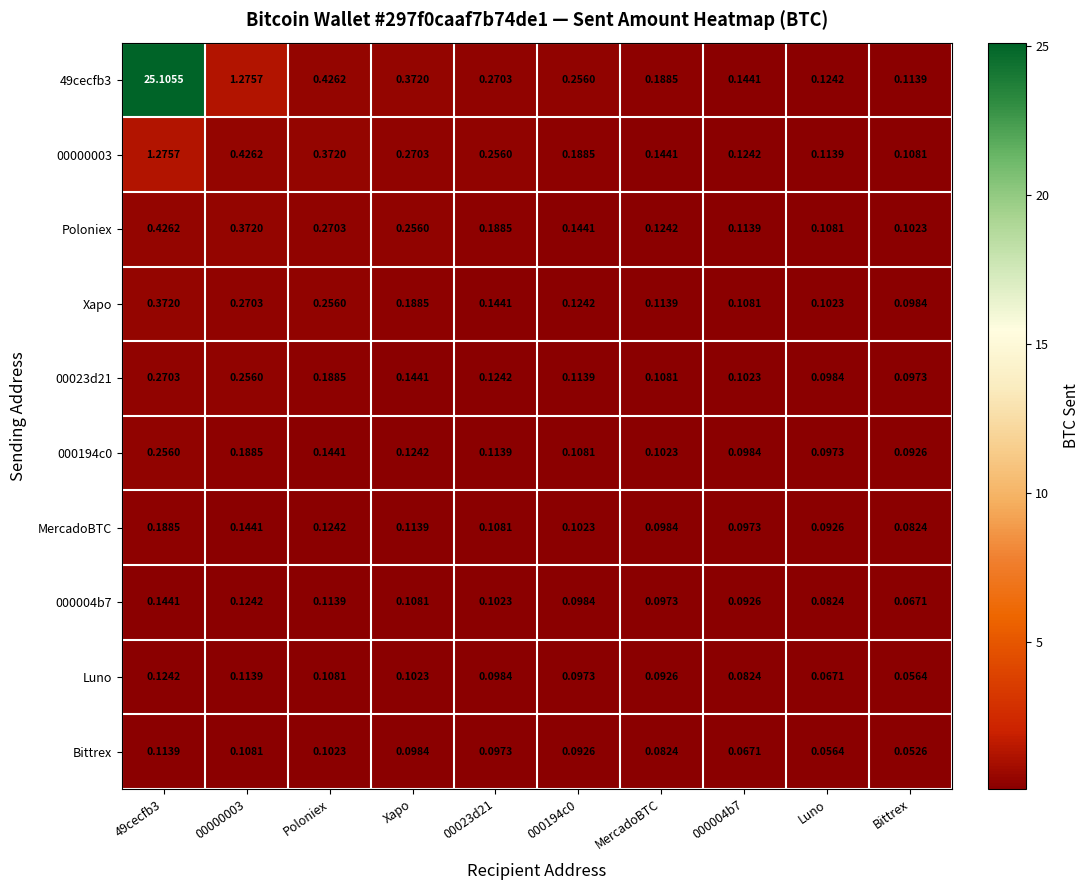

At which label is Xapo closest to 0?

Bittrex